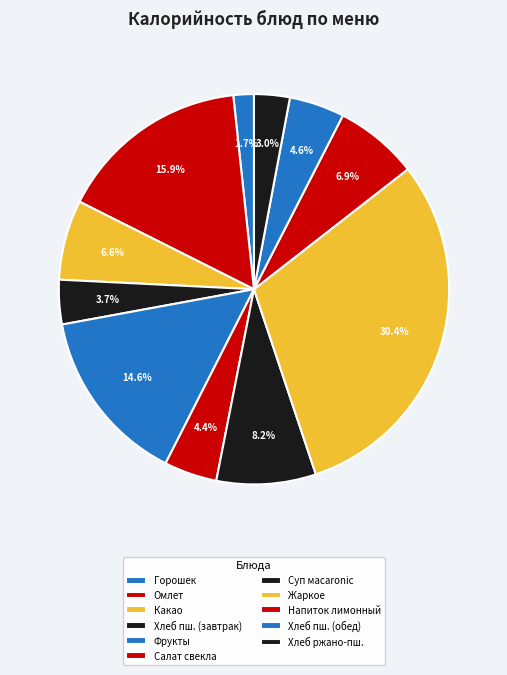

What percentage is the Напиток лимонный slice, to the nearest percent?

7%